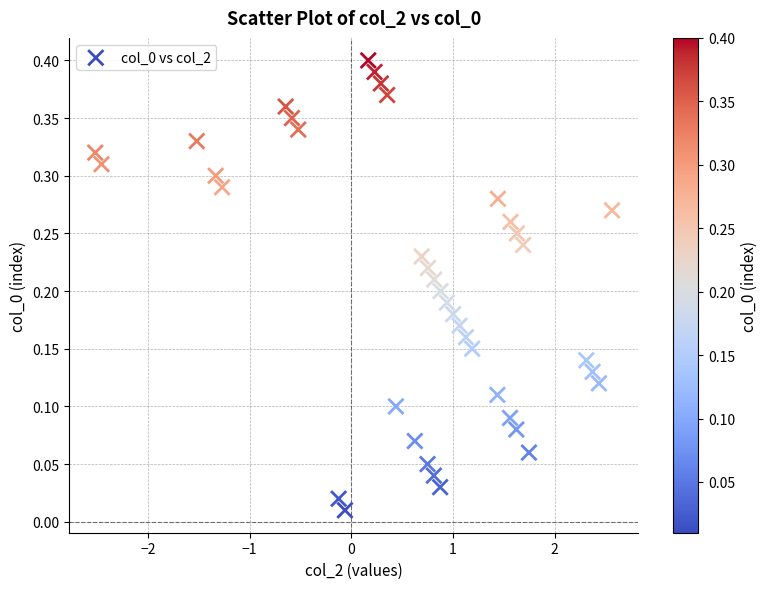

What is the range of X values (max minus min)?

5.1